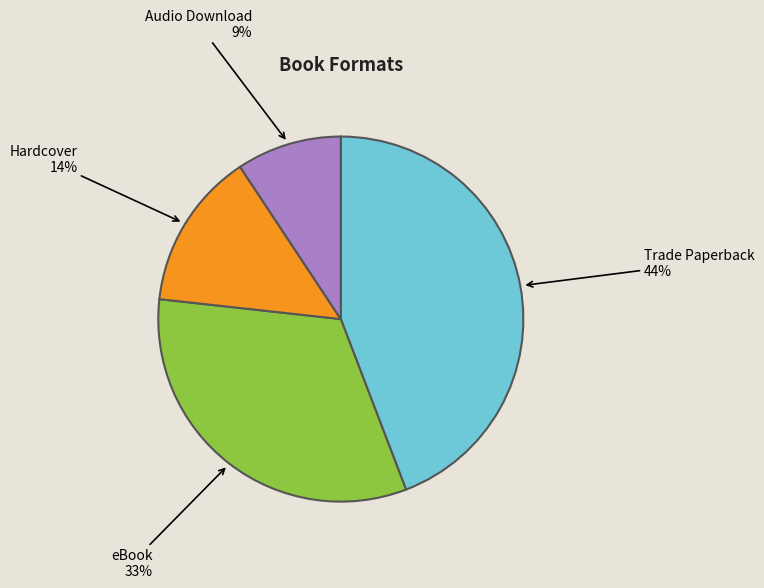

To the nearest percent, what is the combined percentage of eBook and Audio Download?

42%